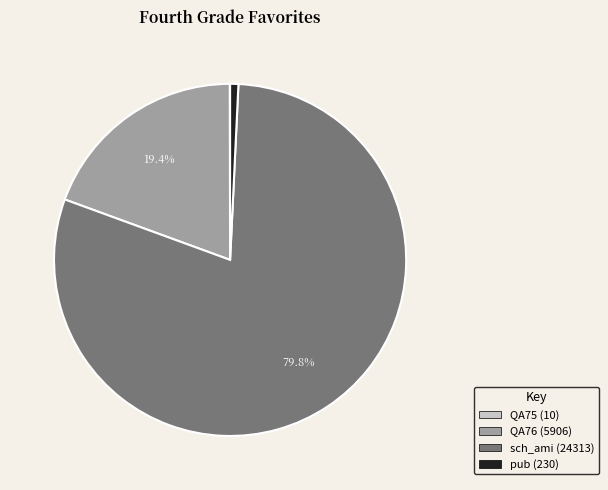

Is there a majority slice in this chart?

Yes